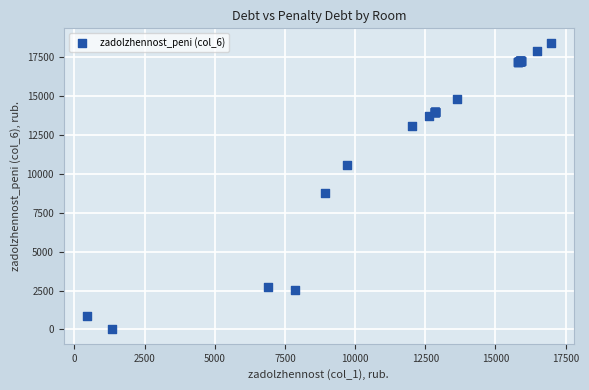

What Y value in the scatter plot is closest to 9202?

8772.6